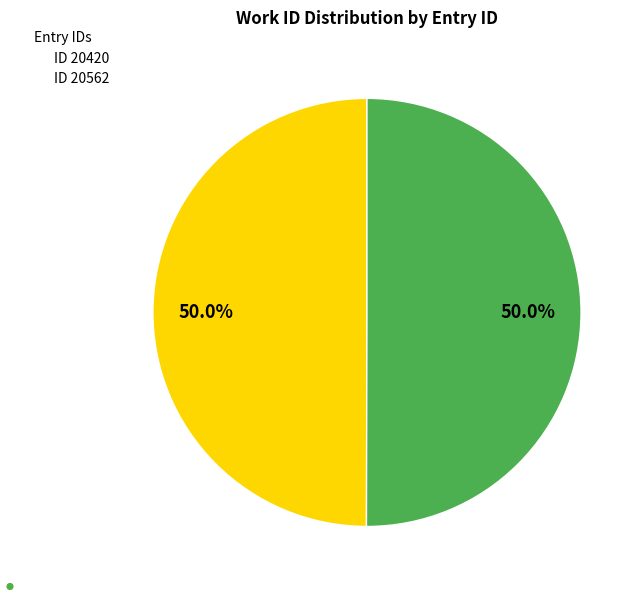

How much of the chart is everything except ID 20562?

50.0%